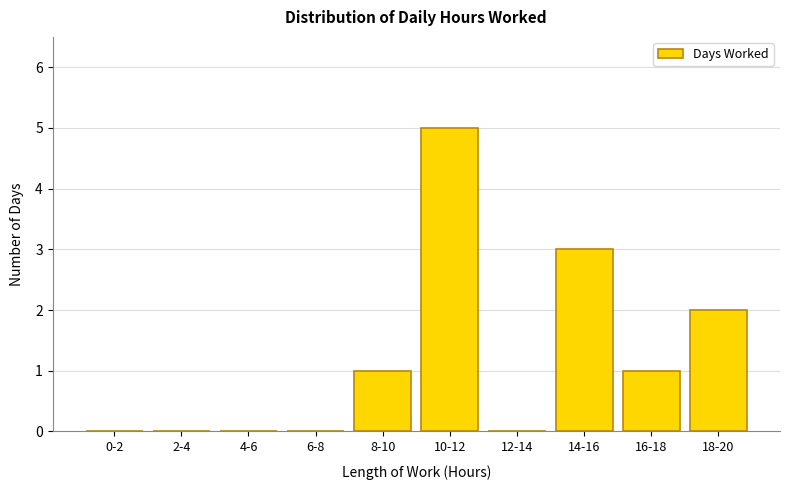

Reading left to right, extract all data points from this chart.

0-2=0	2-4=0	4-6=0	6-8=0	8-10=1	10-12=5	12-14=0	14-16=3	16-18=1	18-20=2